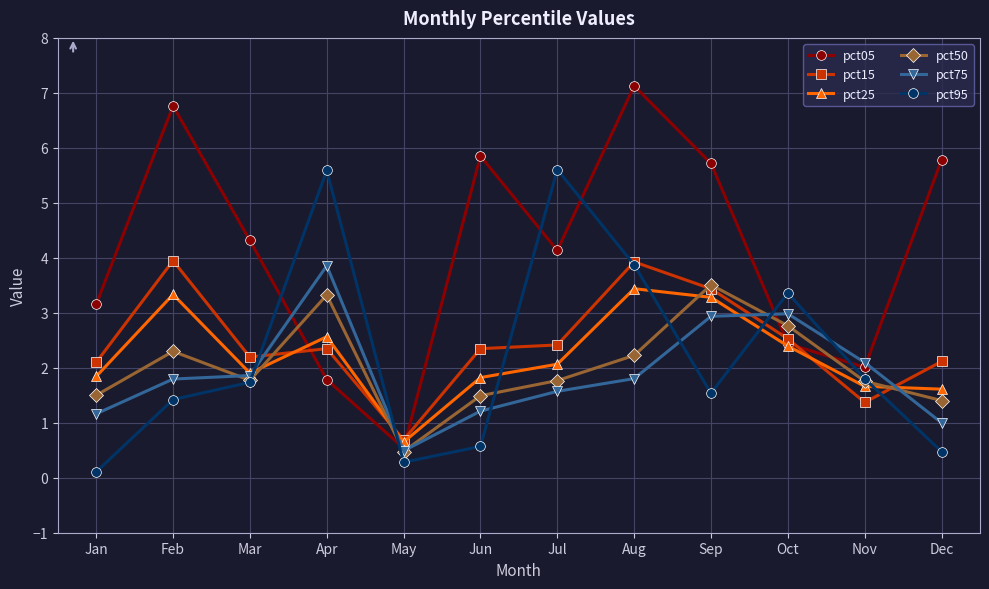

What is the total value across all series at Aug?

22.4